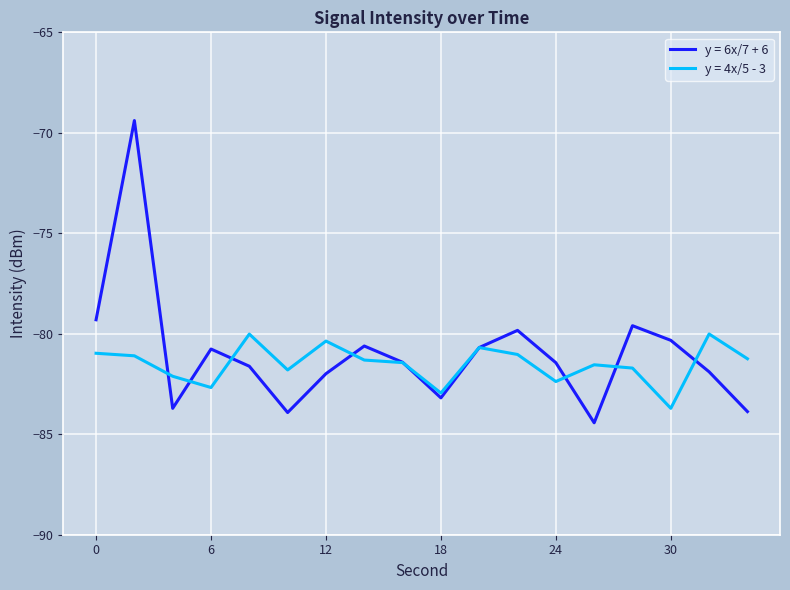

How many series are shown in this chart?

2